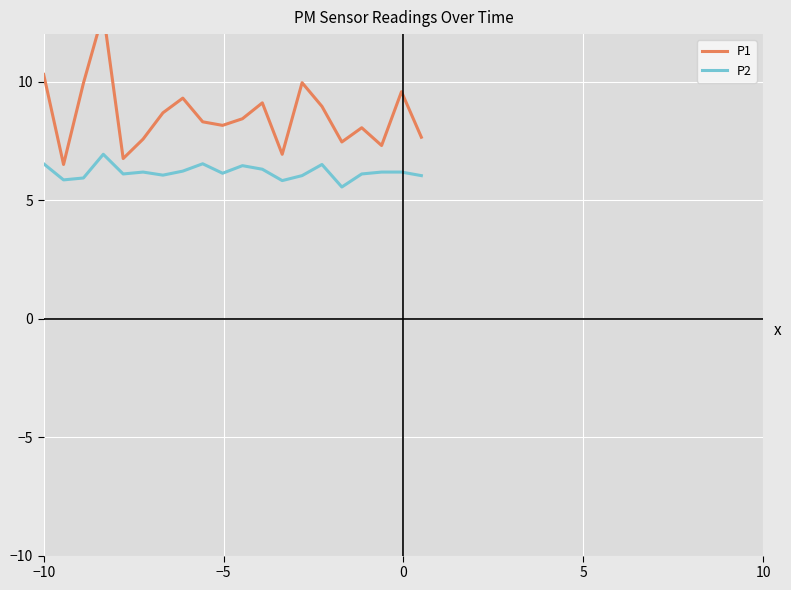

What is the difference between the maximum and second lowest values in the P1 series?

6.2